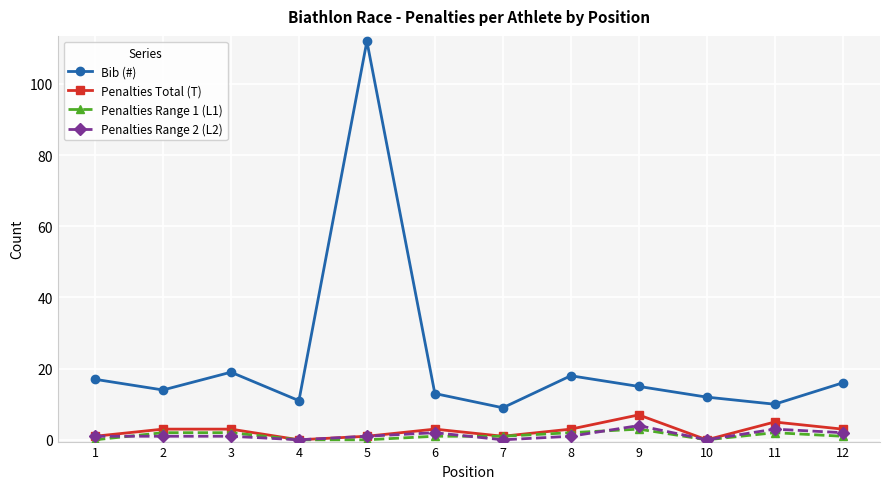

True or false: Bib (#) and Penalties Range 1 (L1) cross at least once.

False